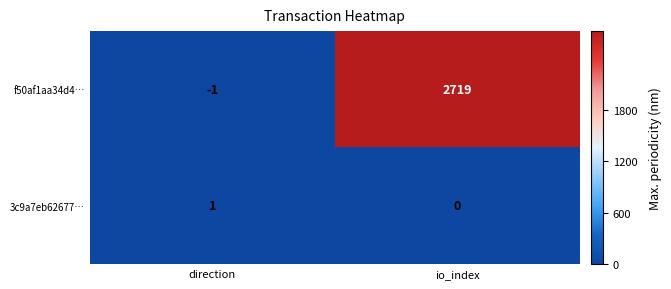

How many categories are shown in the chart?

2